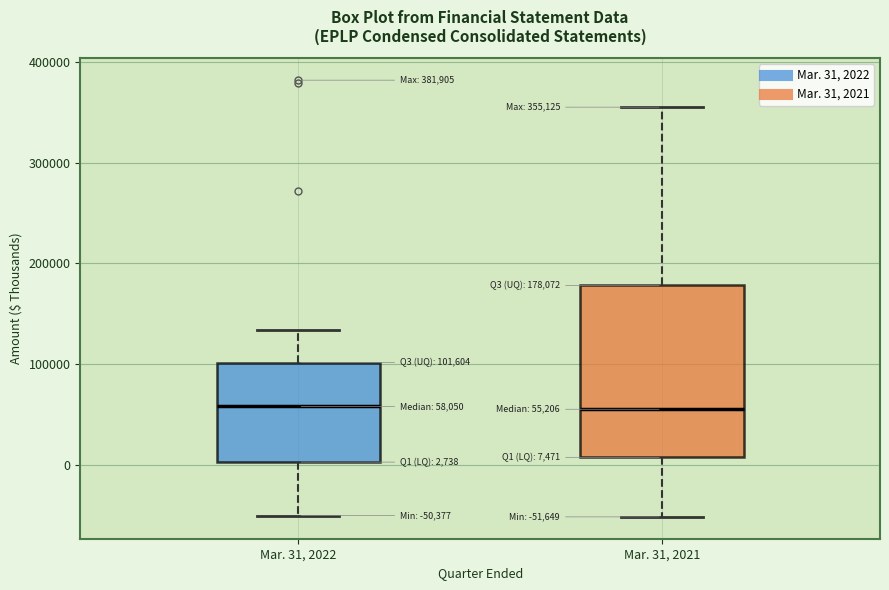

Comparing the boxes themselves (not the whiskers), which one is the tallest?

Mar. 31, 2021